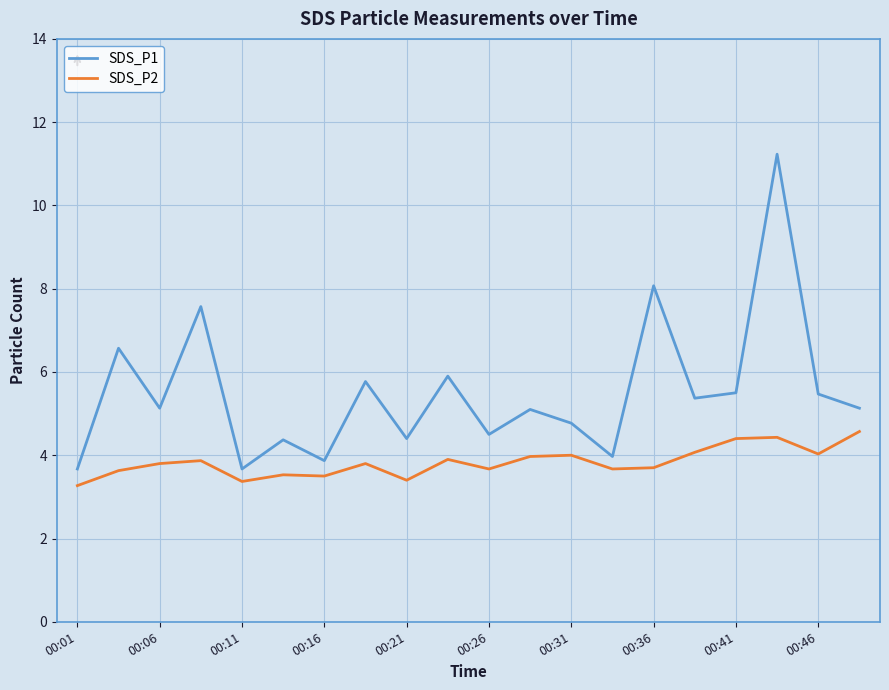

List the series in order of their overall mean, highest first.

SDS_P1, SDS_P2